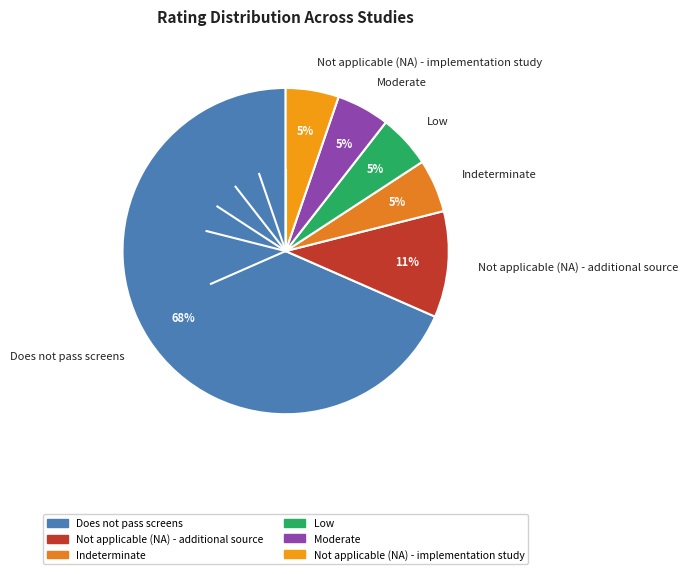

How many segments does this pie chart have?

6